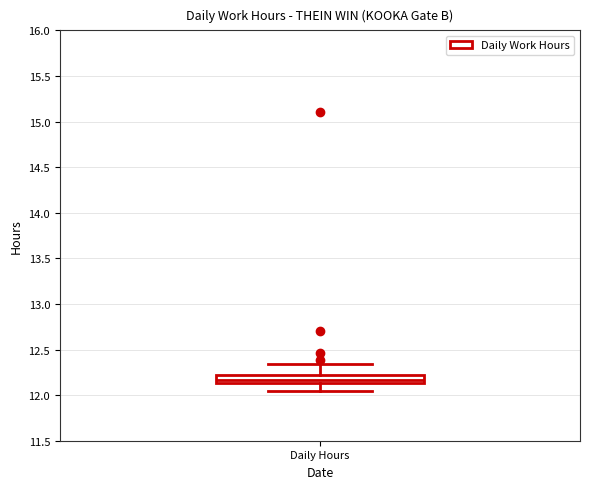

Where does the lower whisker of the box for Daily Hours end on the y-axis? The values are not printed on the chart, so give them approximately, as read against the axis.

12.05